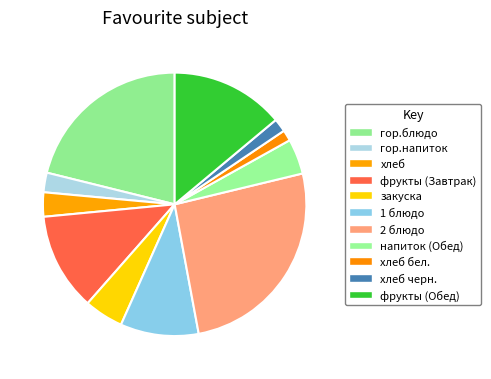

Count the number of slices in the pie.

11